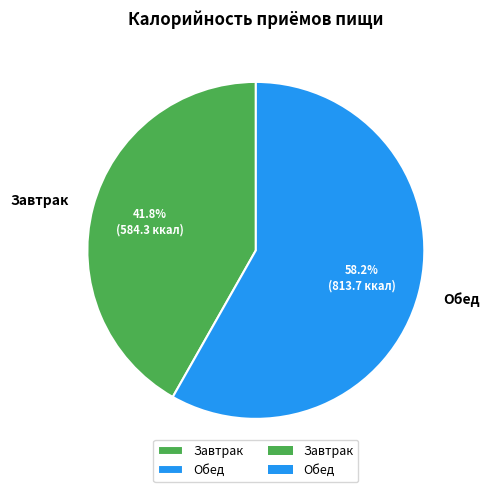

To the nearest percent, what is the difference between the Завтрак and Обед slice percentages?

16%